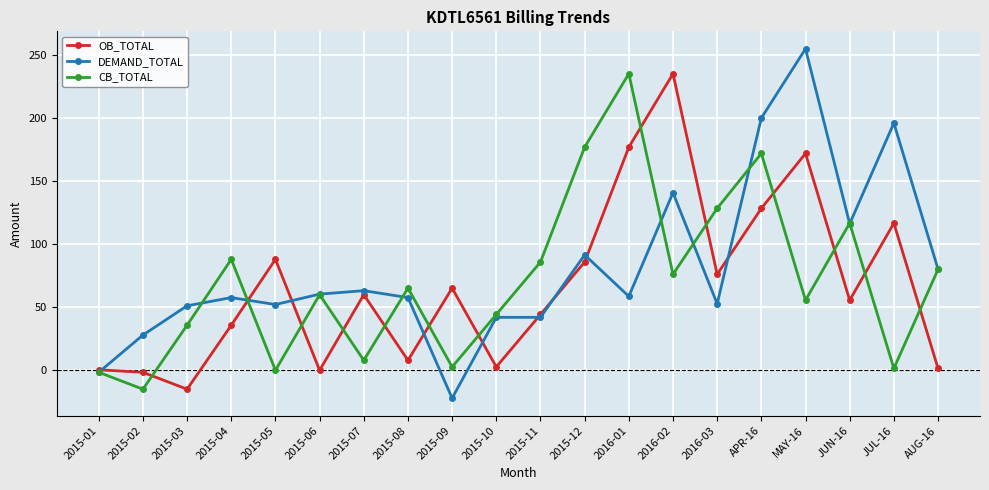

What is the label of the 14th point from the left?

2016-02